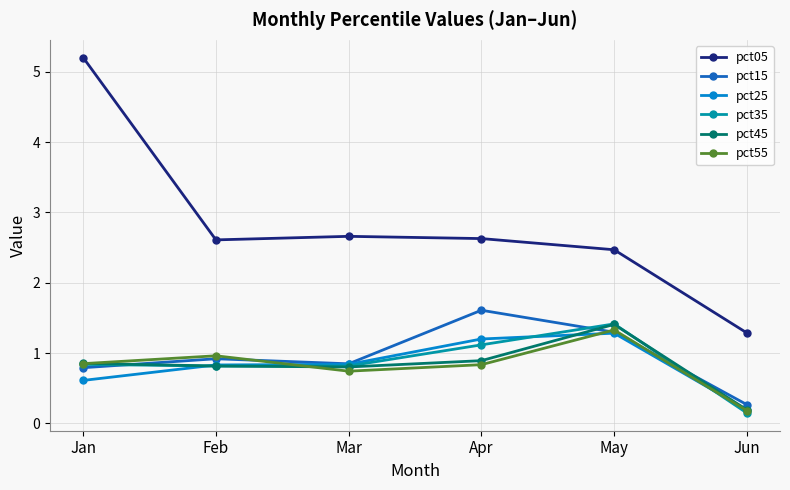

At how many categories does at least one series exceed 2?

5